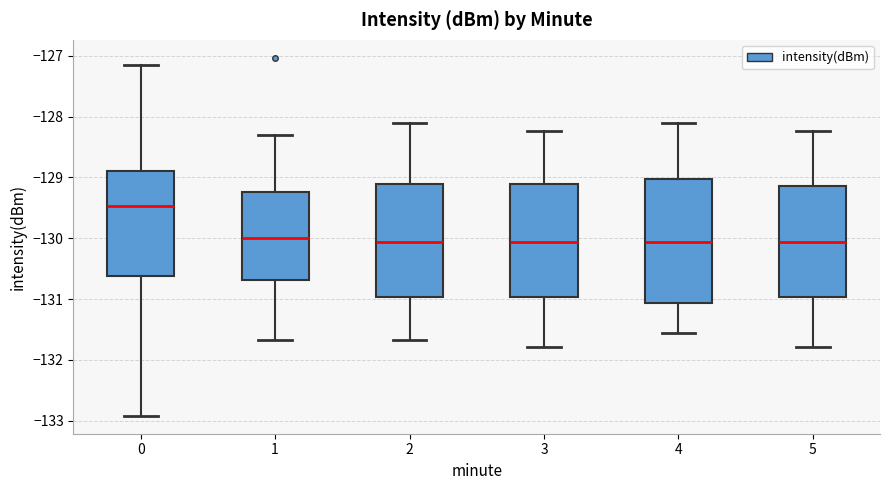

Reading left to right, read every box against the y-axis: the position of its median line, the range the box covers, and the ends of its whiskers. The values are not printed on the chart, so give them approximately, as read against the axis.

0: median -129.5, box -130.6 to -128.9, whiskers -132.9 to -127.1
1: median -130.0, box -130.7 to -129.2, whiskers -131.7 to -128.3
2: median -130.1, box -131.0 to -129.1, whiskers -131.7 to -128.1
3: median -130.1, box -131.0 to -129.1, whiskers -131.8 to -128.2
4: median -130.1, box -131.1 to -129.0, whiskers -131.6 to -128.1
5: median -130.1, box -131.0 to -129.1, whiskers -131.8 to -128.2